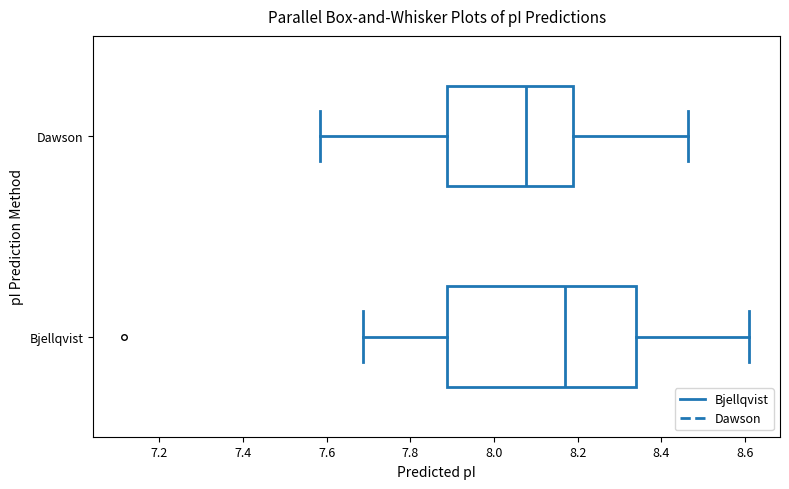

Which box is the widest, from its left edge to its right edge?

Bjellqvist